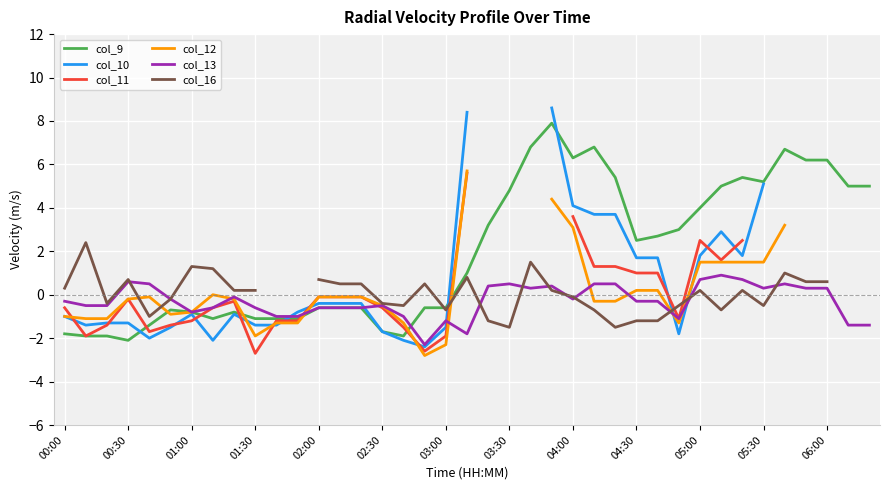

The col_16 series shows 0.2 at 32. True or false?

True